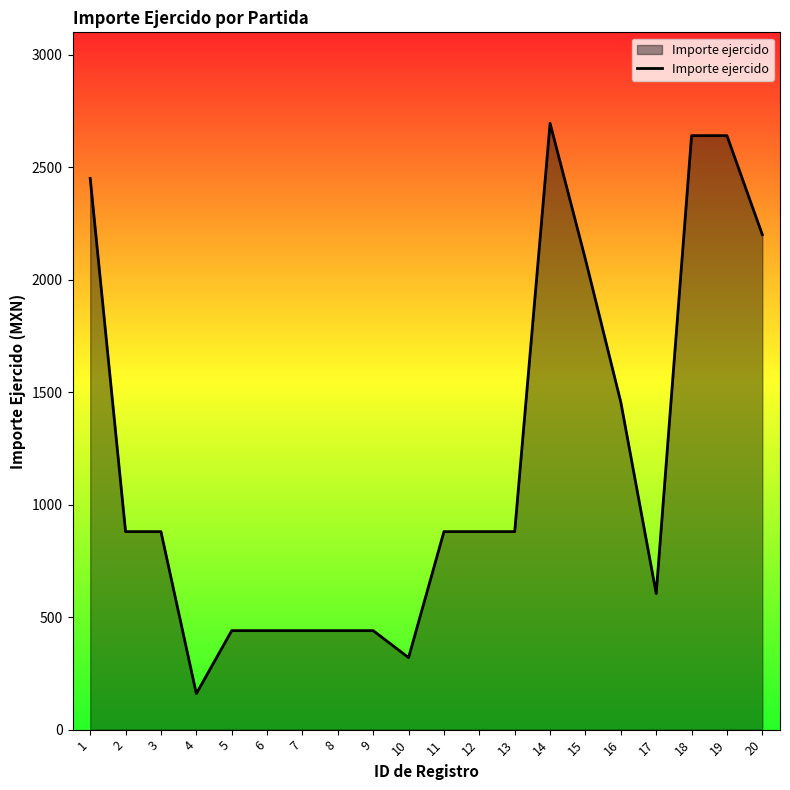

Does the chart have visible grid lines?

No